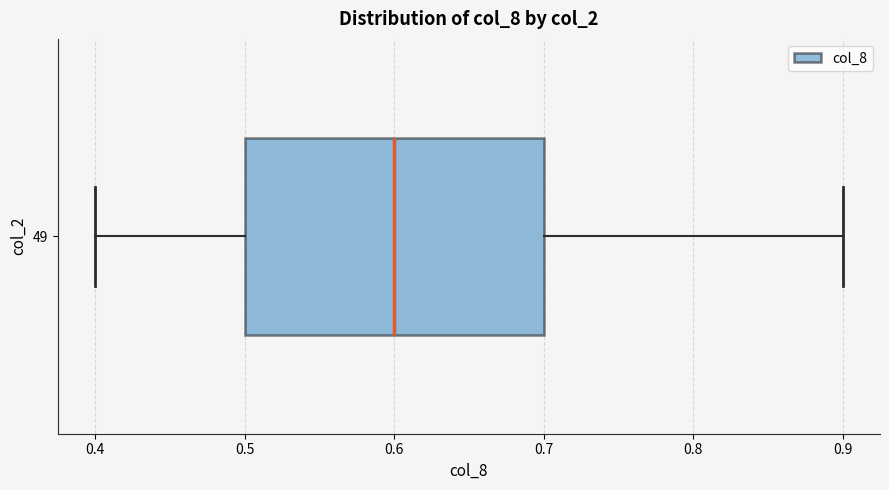

Read this box plot against the x-axis: the position of the median line, the range covered by the box, and the ends of both whiskers. The values are not printed on the chart, so give them approximately, as read against the axis.

median 0.6, box 0.5 to 0.7, whiskers 0.4 to 0.9